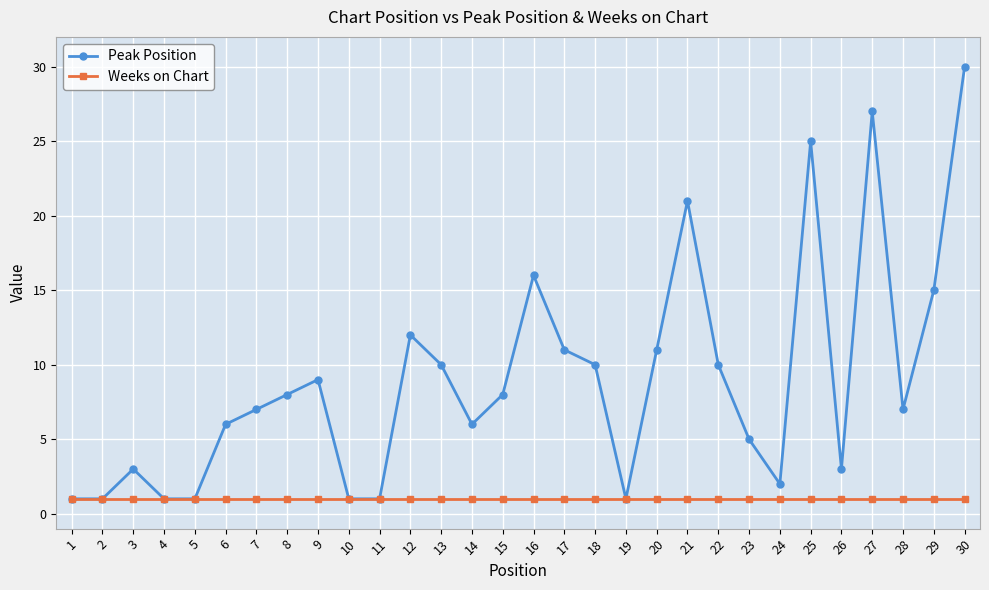

What is the spread (max minus min) of values at 3?

2